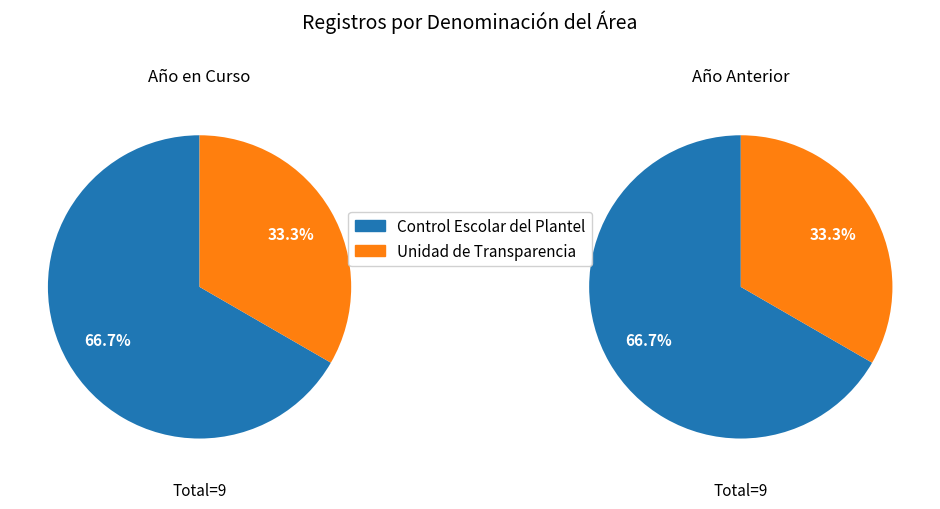

To the nearest percent, what percentage of the pie is Unidad de Transparencia?

33%